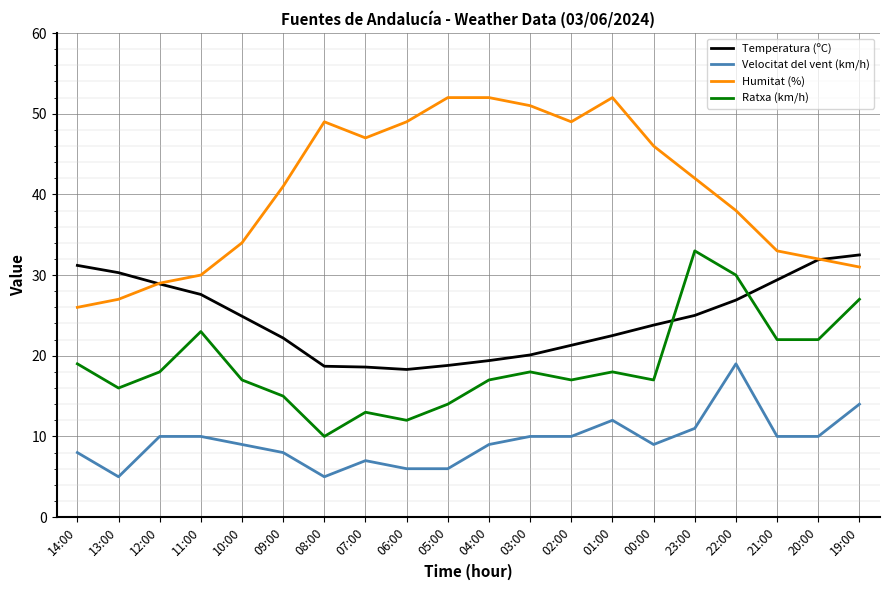

What is the average value of the Ratxa (km/h) series?

18.9